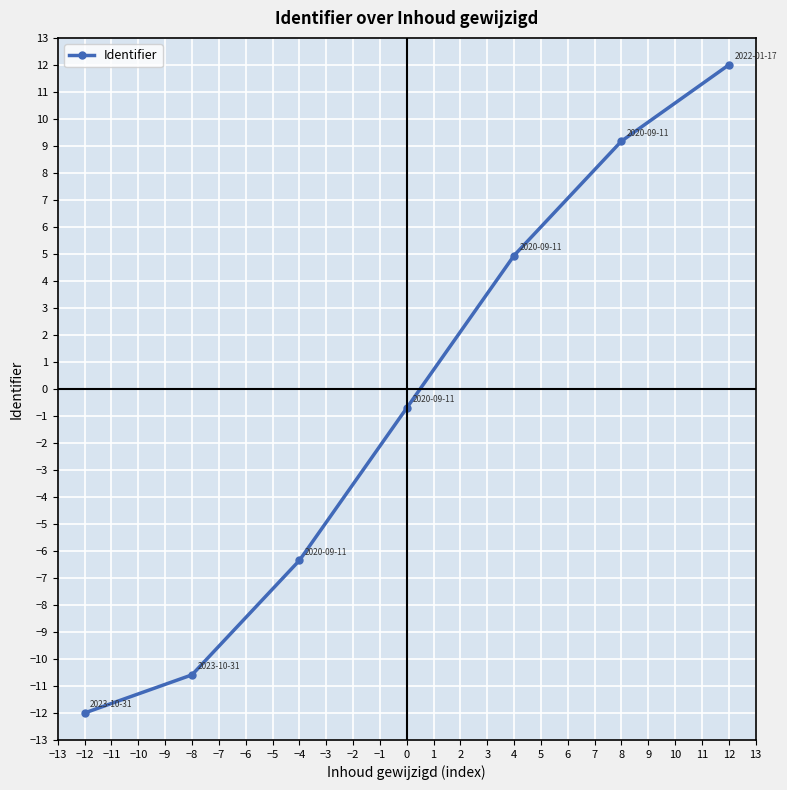

What is the change in value from −8 to −4?

+4.2